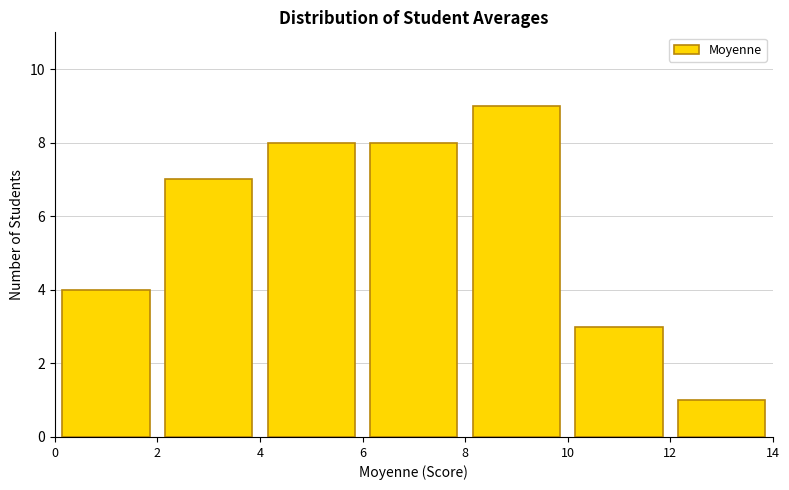

Reading left to right, list every bar in this chart as the range it spans on the x-axis followed by its height. The values are not printed on the chart, so give them approximately, as read against the axis.

0 to 2: 4
2 to 4: 7
4 to 6: 8
6 to 8: 8
8 to 10: 9
10 to 12: 3
12 to 14: 1